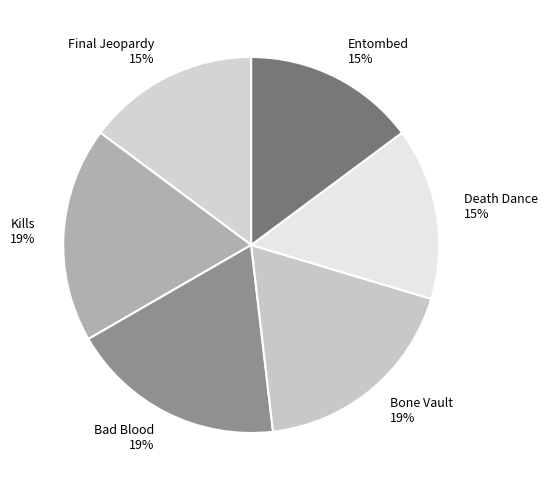

Is there any slice that represents more than half of the pie?

No